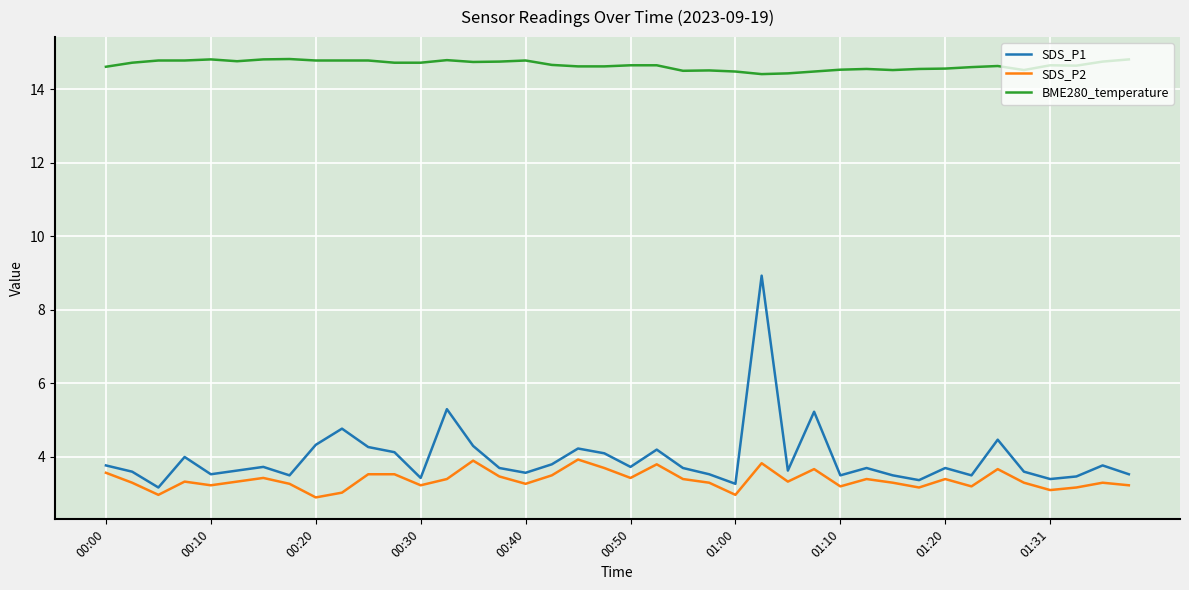

What is the difference between the maximum and minimum values in the BME280_temperature series?

0.4